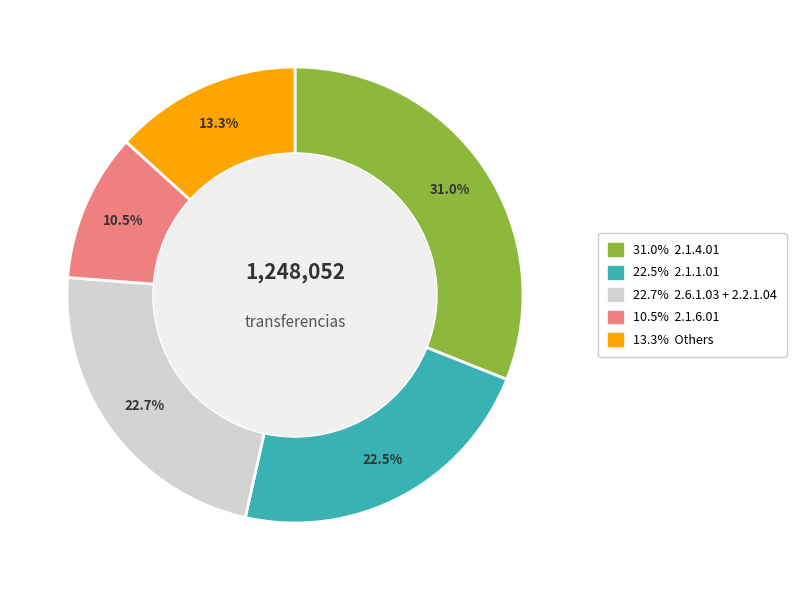

Is there a majority slice in this chart?

No